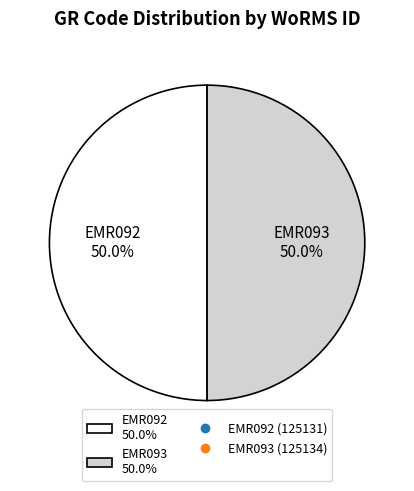

What is the total percentage of EMR092 and EMR093?

100.0%